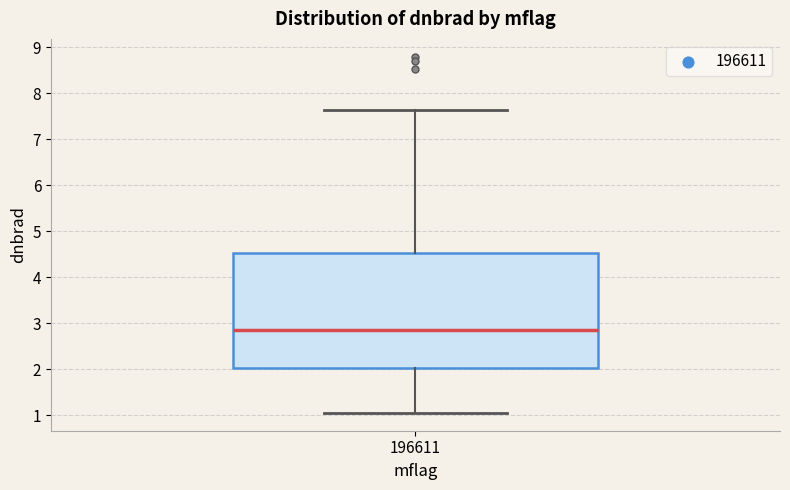

Where is the upper edge of the box at x = 196611 on the y-axis? The values are not printed on the chart, so give them approximately, as read against the axis.

4.5